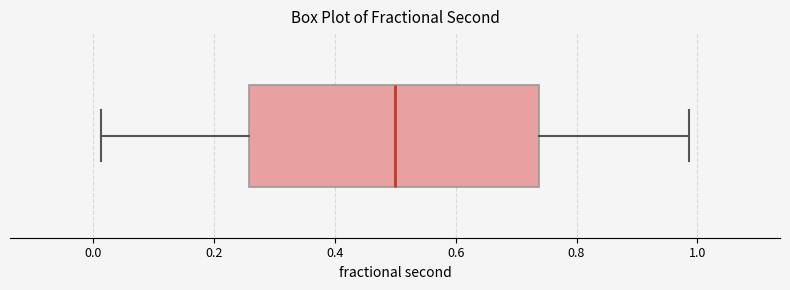

Where is the left edge of the box on the x-axis? The values are not printed on the chart, so give them approximately, as read against the axis.

0.26